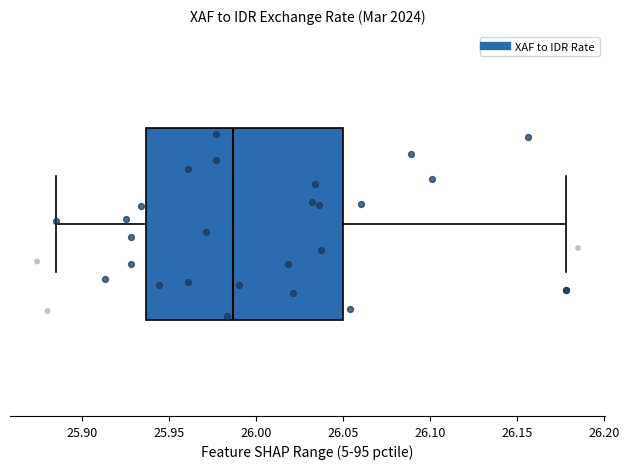

Read this box plot against the x-axis: the position of the median line, the range covered by the box, and the ends of both whiskers. The values are not printed on the chart, so give them approximately, as read against the axis.

median 25.985, box 25.935 to 26.050, whiskers 25.885 to 26.180